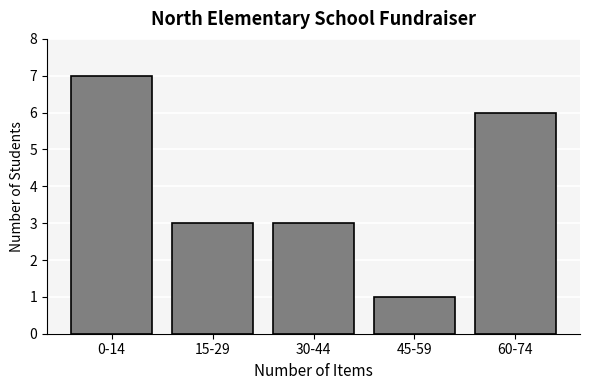

Reading left to right, extract all data points from this chart.

0-14=7	15-29=3	30-44=3	45-59=1	60-74=6